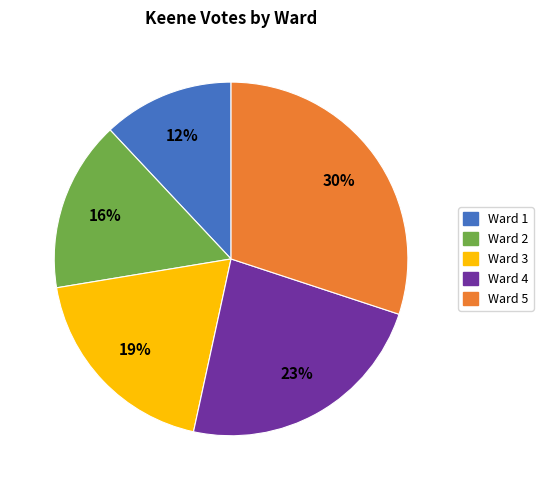

To the nearest percent, what percentage of the pie is Ward 2?

16%